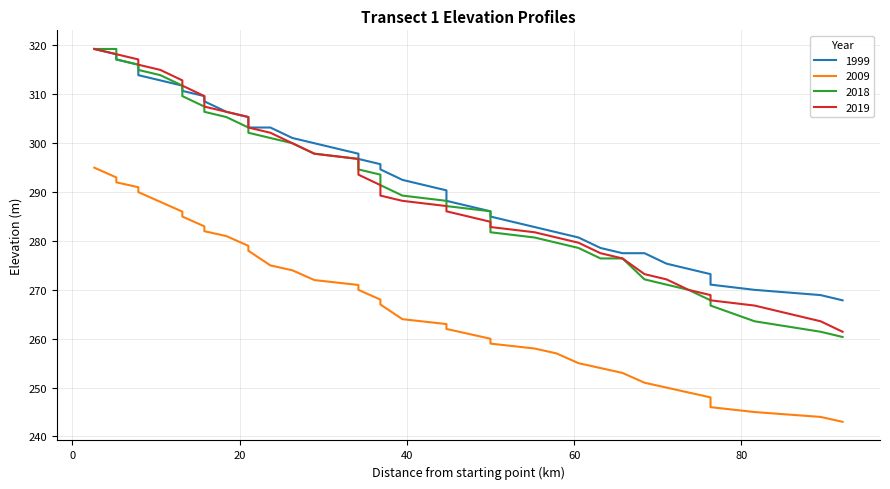

What is the minimum value for 2018?

260.4